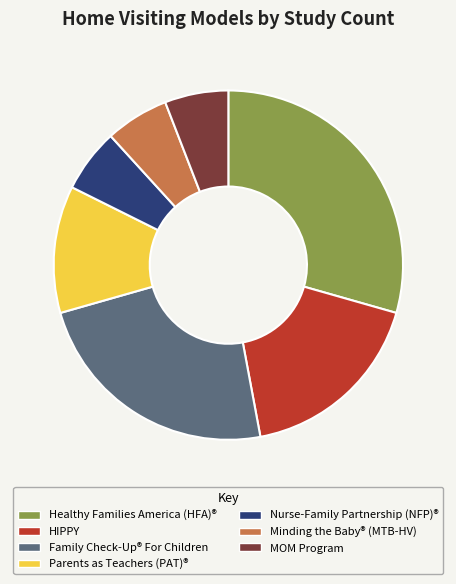

Does Family Check-Up® For Children account for over 50% of the chart?

No